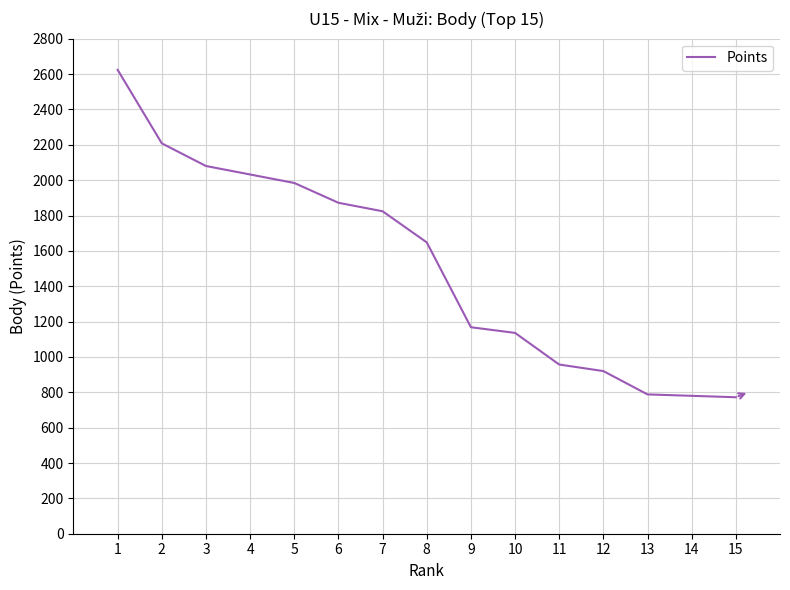

Which has a higher value, 4 or 2?

2